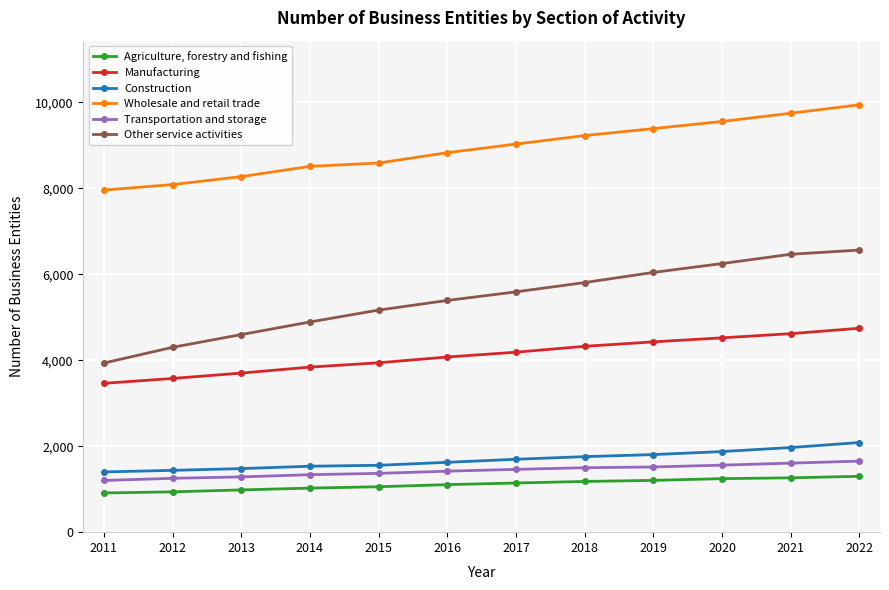

True or false: Other service activities and Construction cross at least once.

False